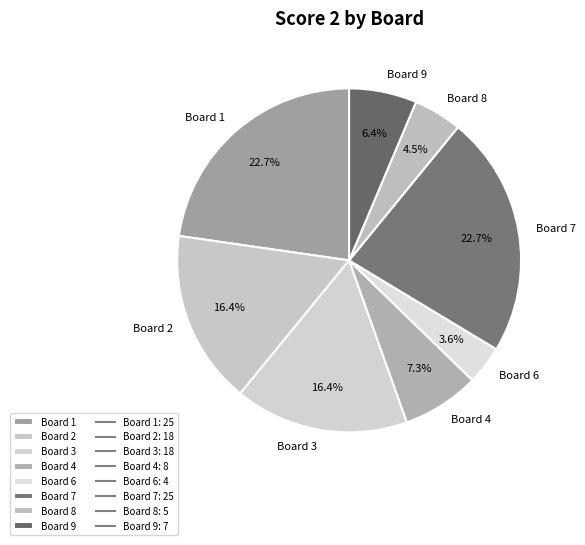

Which slice is the smallest?

Board 6